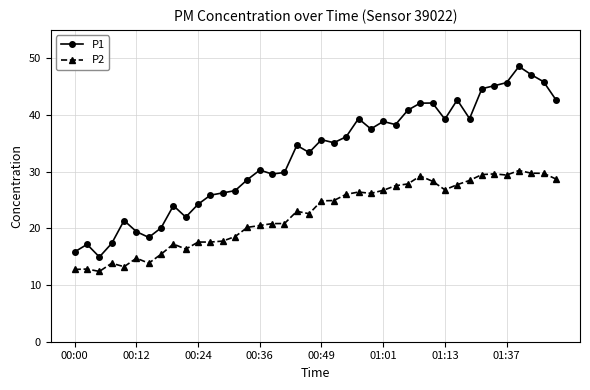

True or false: P1 and P2 cross at least once.

False